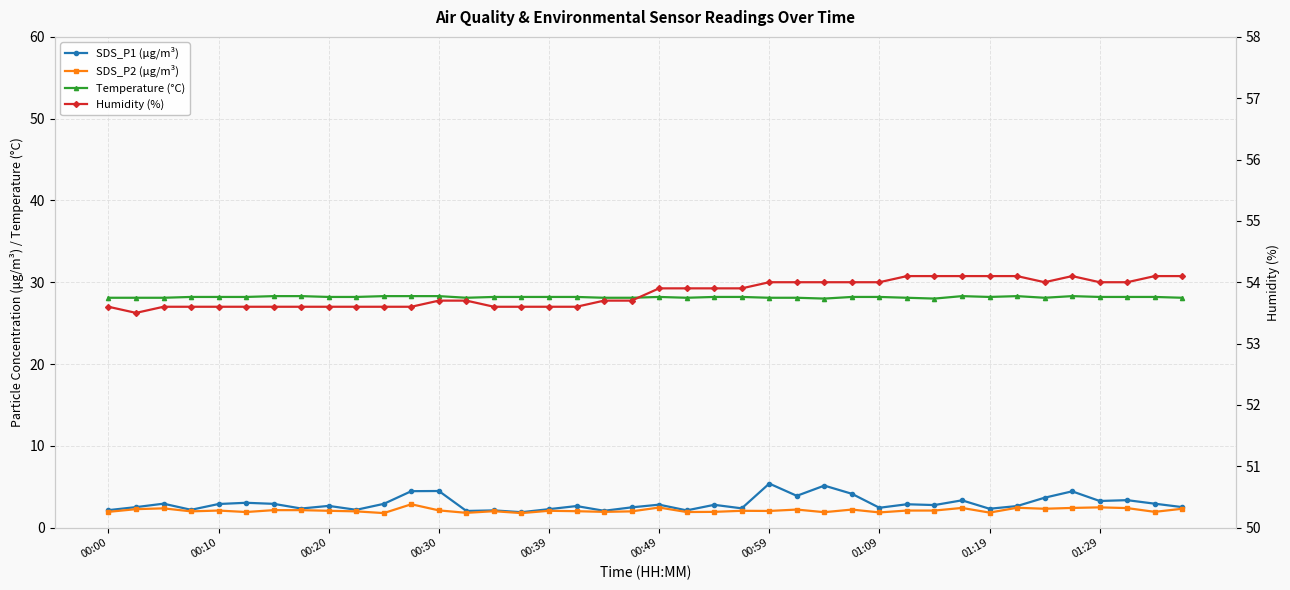

How many lines are shown in the chart?

4